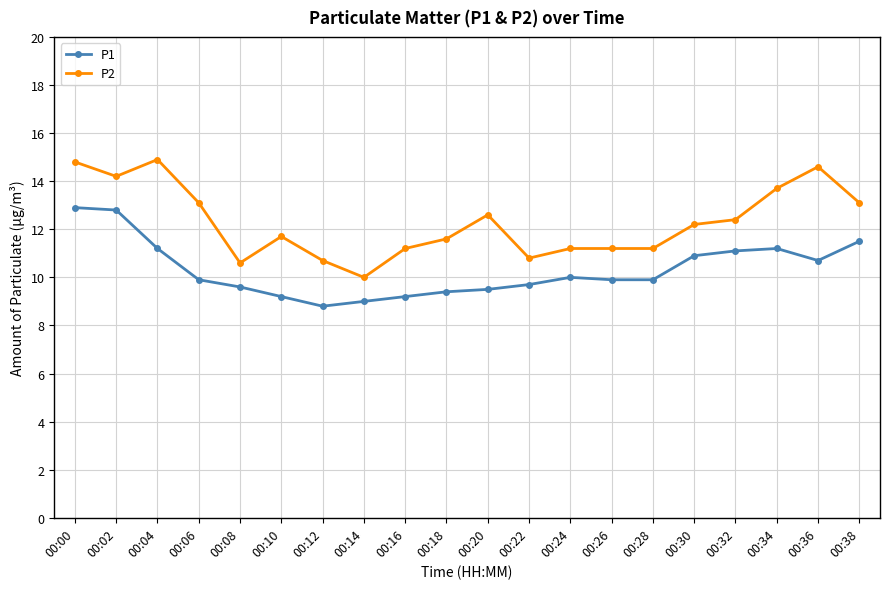

How many lines are shown in the chart?

2